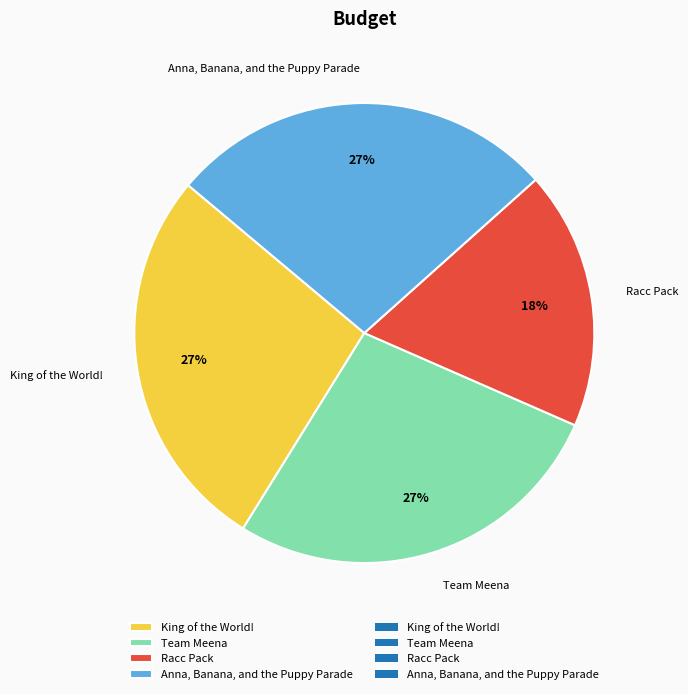

To the nearest percent, what is the average slice percentage?

25%